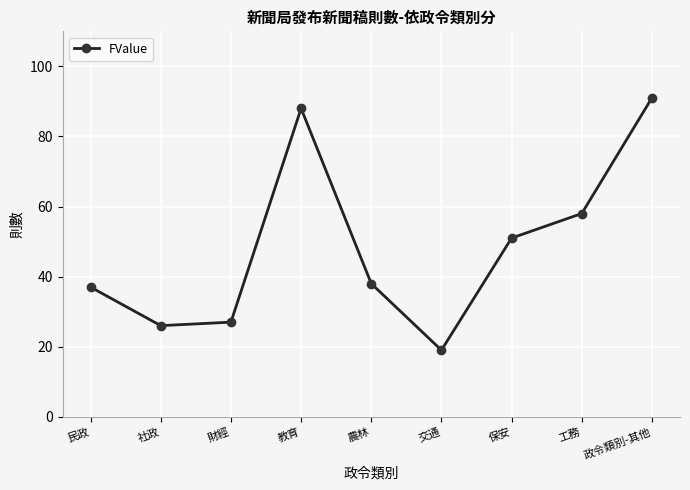

True or false: the data shows 58 at 工務.

True